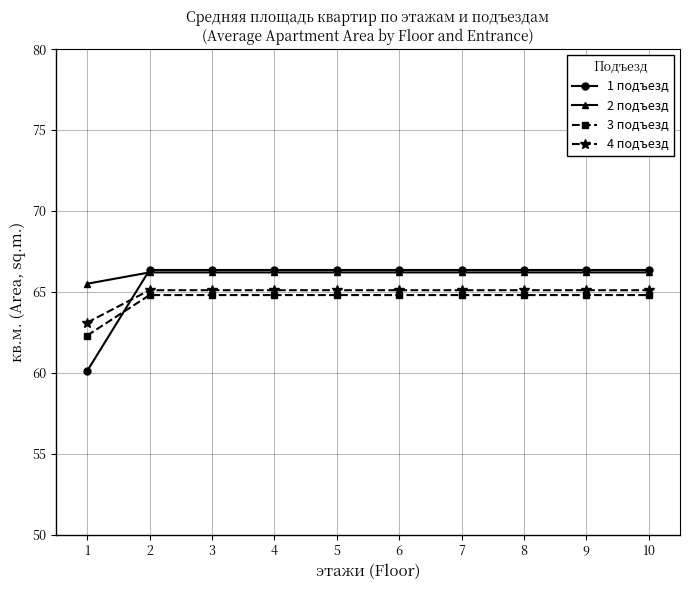

True or false: 3 подъезд and 2 подъезд cross at least once.

False